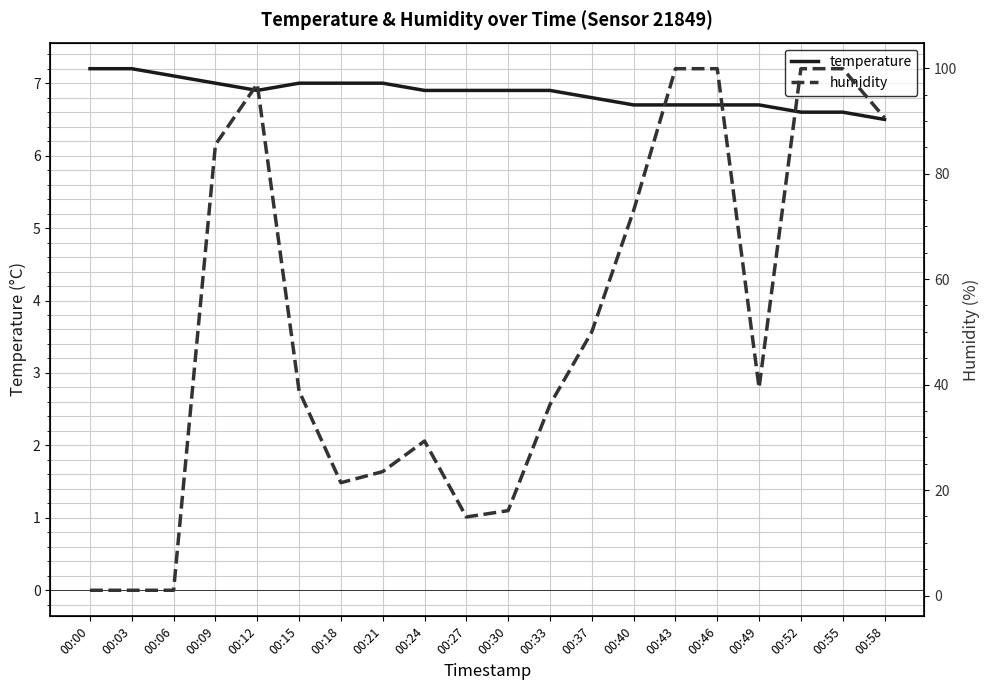

The temperature series shows 11.3 at 00:55. True or false?

False